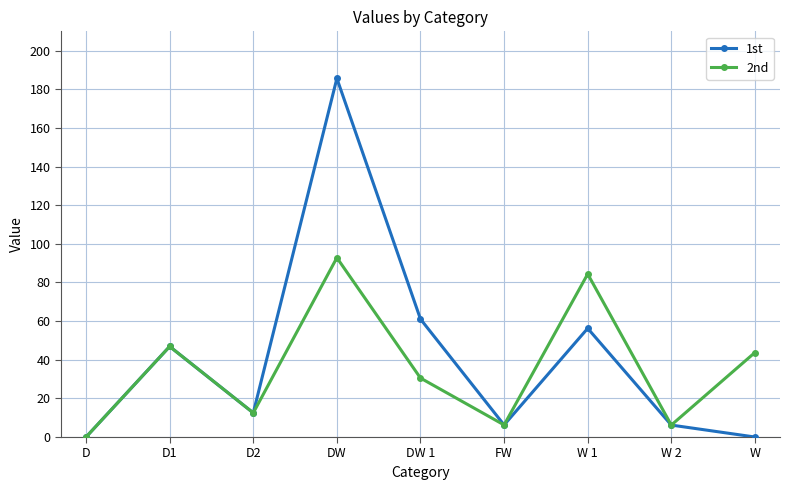

What is the label of the 8th point from the left?

W 2